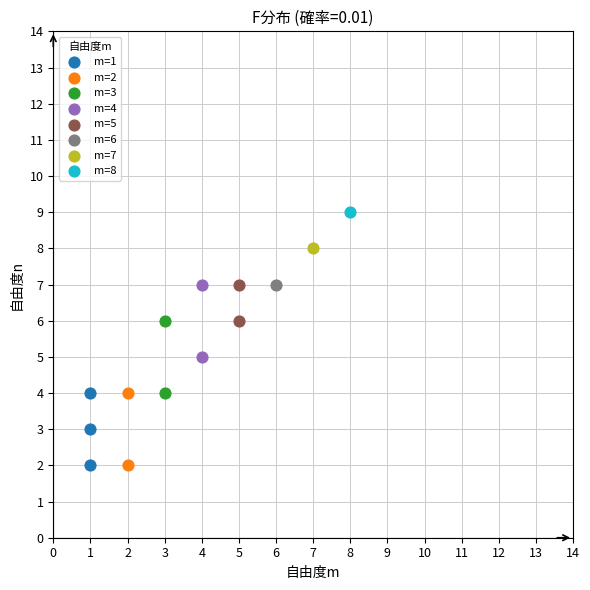

What are all the series names shown in the legend?

m=1, m=2, m=3, m=4, m=5, m=6, m=7, m=8